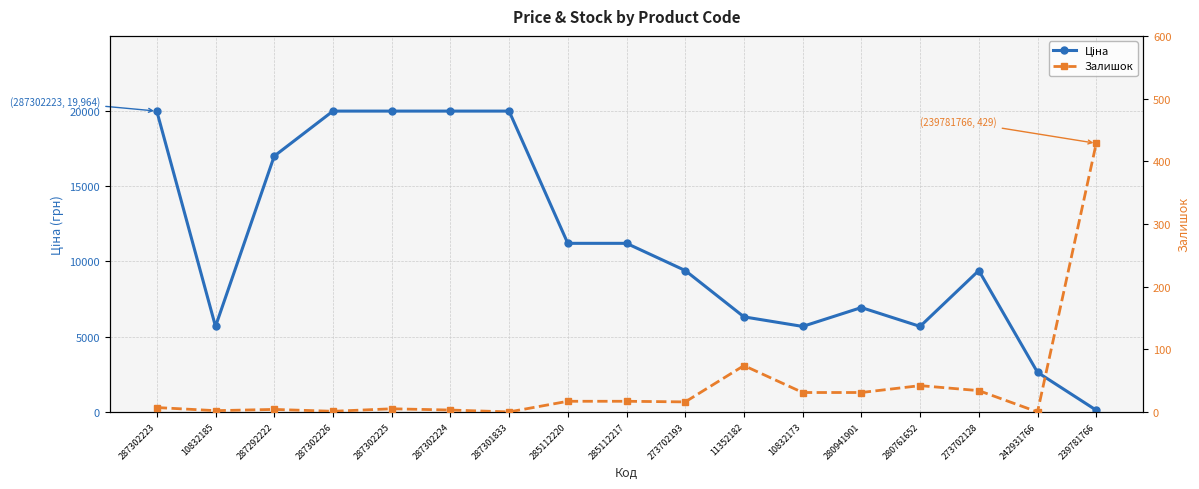

What is the difference between the Залишок values at 280941901 and 287292222?

27.0